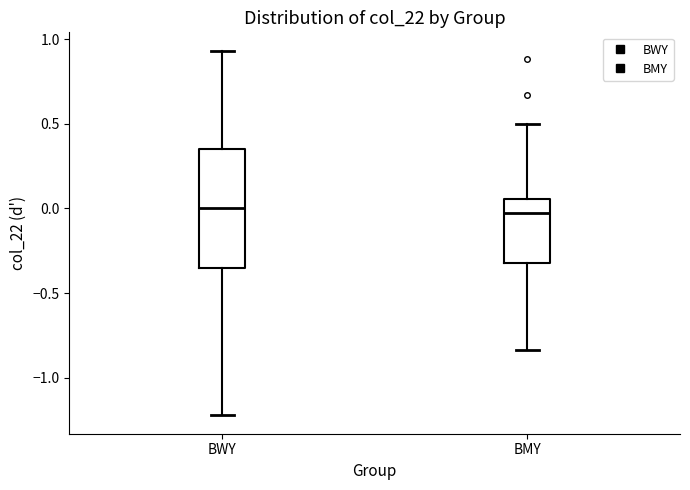

Reading left to right, transcribe this box plot: for each box, give where its median line is, the range the box spans, and where its two whiskers end, as read against the y-axis. The values are not printed on the chart, so give them approximately, as read against the axis.

BWY: median 0.00, box -0.35 to 0.35, whiskers -1.20 to 0.95
BMY: median 0.00, box -0.30 to 0.05, whiskers -0.85 to 0.50